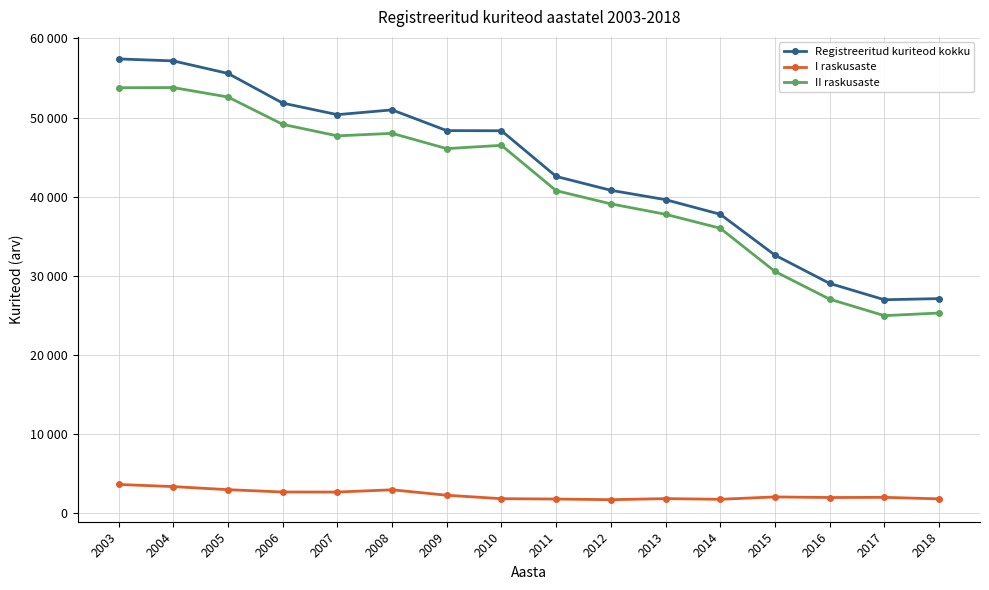

Is it true that II raskusaste equals 22944 at 2014?

False